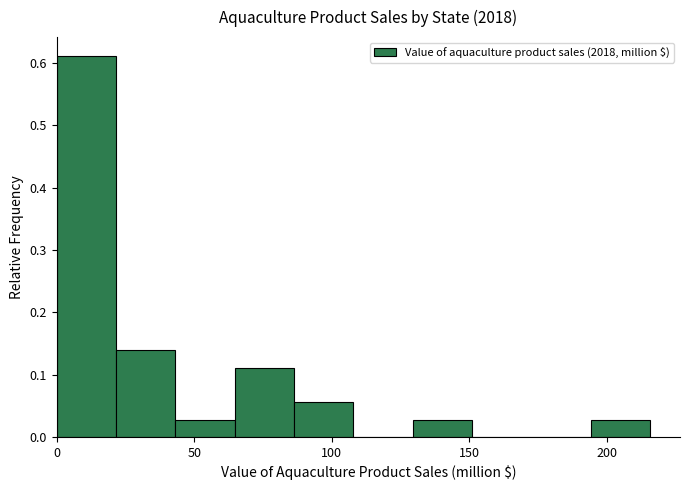

Which range on the x-axis has the tallest bar?

0 to 20